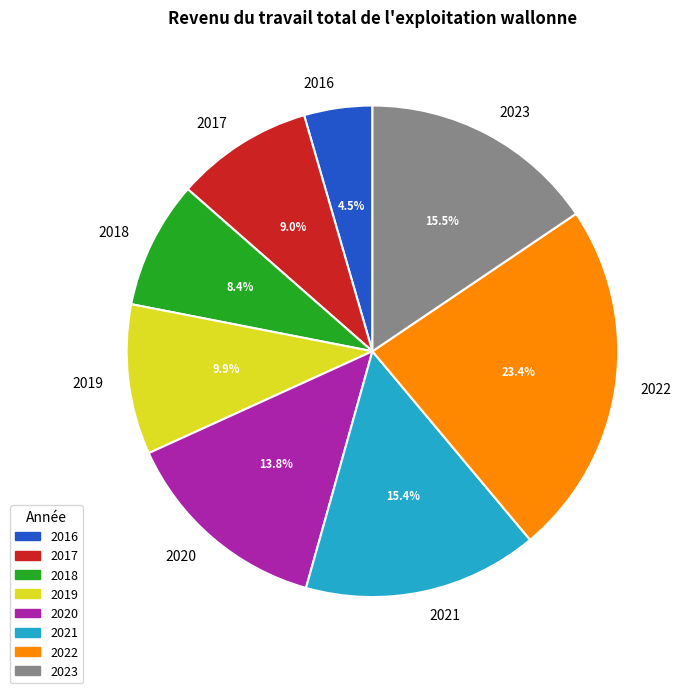

Combined, do 2016 and 2020 account for over 50%?

No